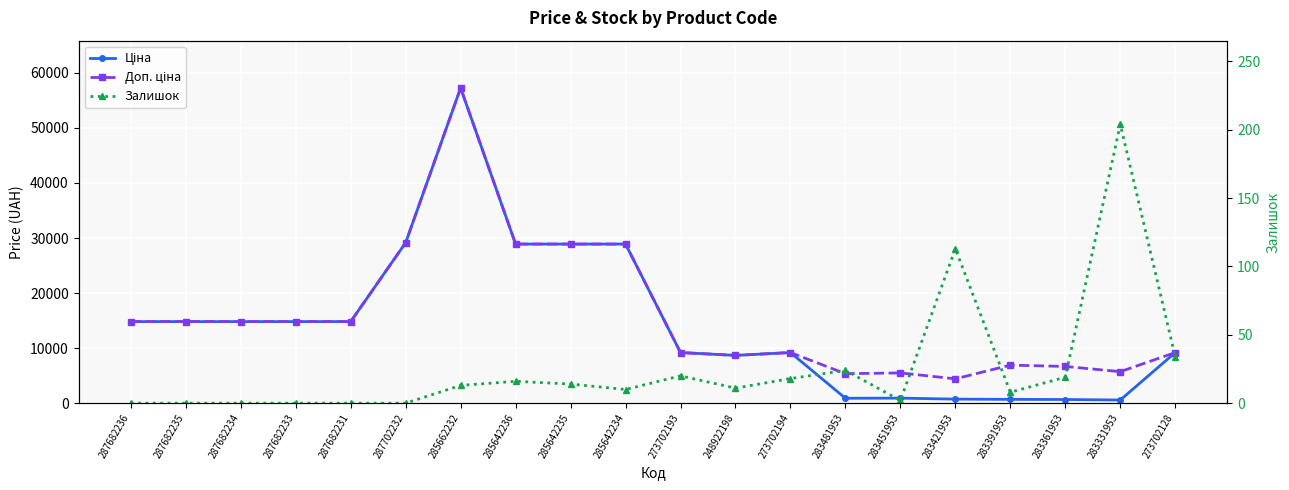

Which series changed the most between 285642236 and 283331953?

Ціна